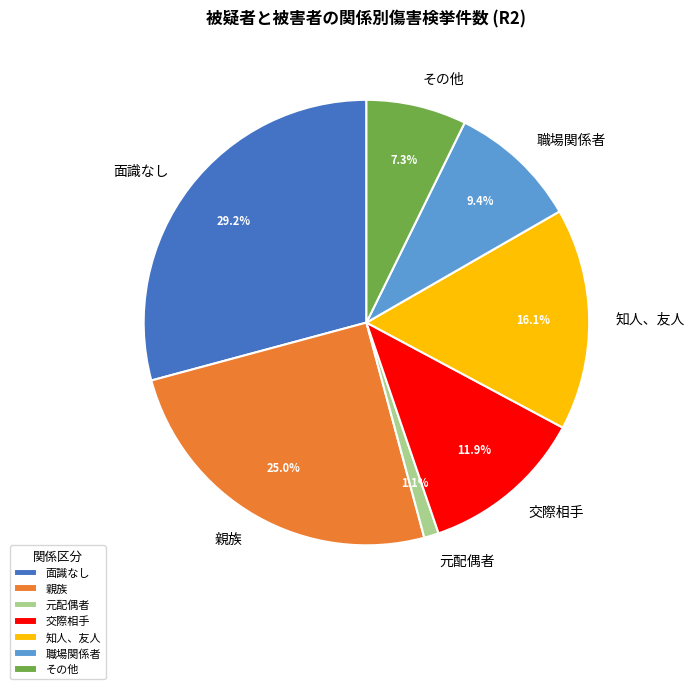

To the nearest percent, what is the difference between the 面識なし and 元配偶者 slice percentages?

28%